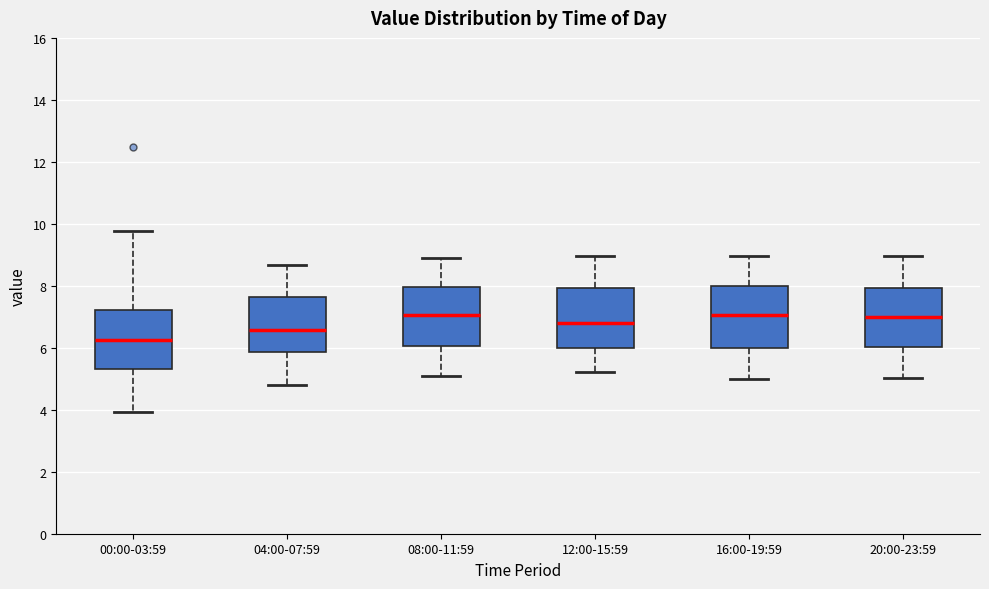

Reading left to right, read every box against the y-axis: the position of its median line, the range the box covers, and the ends of its whiskers. The values are not printed on the chart, so give them approximately, as read against the axis.

00:00-03:59: median 6.2, box 5.4 to 7.2, whiskers 4.0 to 9.8
04:00-07:59: median 6.6, box 5.8 to 7.6, whiskers 4.8 to 8.6
08:00-11:59: median 7.0, box 6.0 to 8.0, whiskers 5.2 to 9.0
12:00-15:59: median 6.8, box 6.0 to 8.0, whiskers 5.2 to 9.0
16:00-19:59: median 7.0, box 6.0 to 8.0, whiskers 5.0 to 9.0
20:00-23:59: median 7.0, box 6.0 to 8.0, whiskers 5.0 to 9.0